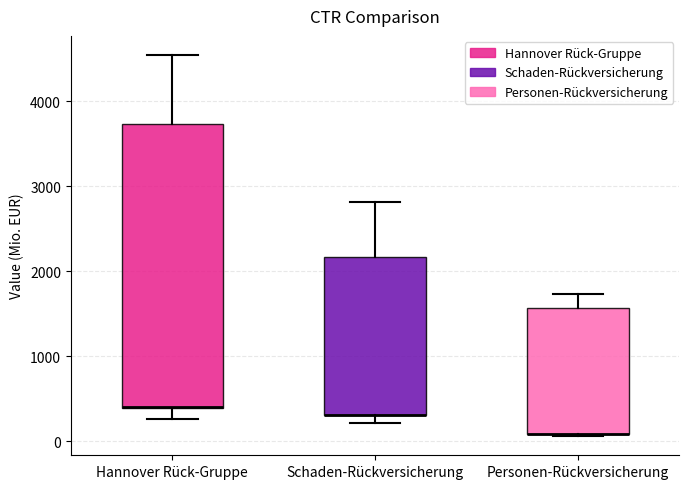

Reading left to right, transcribe this box plot: for each box, give where its median line is, the range the box spans, and where its two whiskers end, as read against the y-axis. The values are not printed on the chart, so give them approximately, as read against the axis.

Hannover Rück-Gruppe: median 400 (drawn on the box's lower edge), box 400 to 3700, whiskers 300 to 4500
Schaden-Rückversicherung: median 300 (drawn on the box's lower edge), box 300 to 2200, whiskers 200 to 2800
Personen-Rückversicherung: median 100 (drawn on the box's lower edge), box 100 to 1600, whiskers 100 to 1700